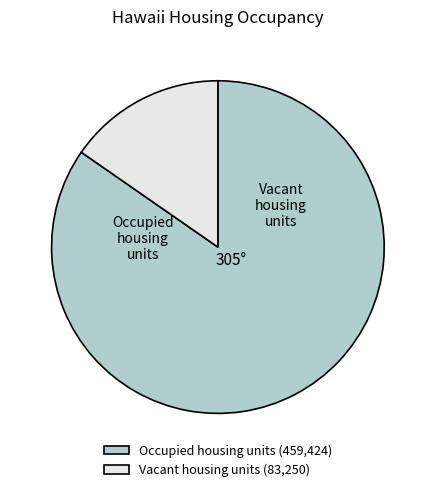

Is Vacant housing units (83,250) the majority of the pie?

No